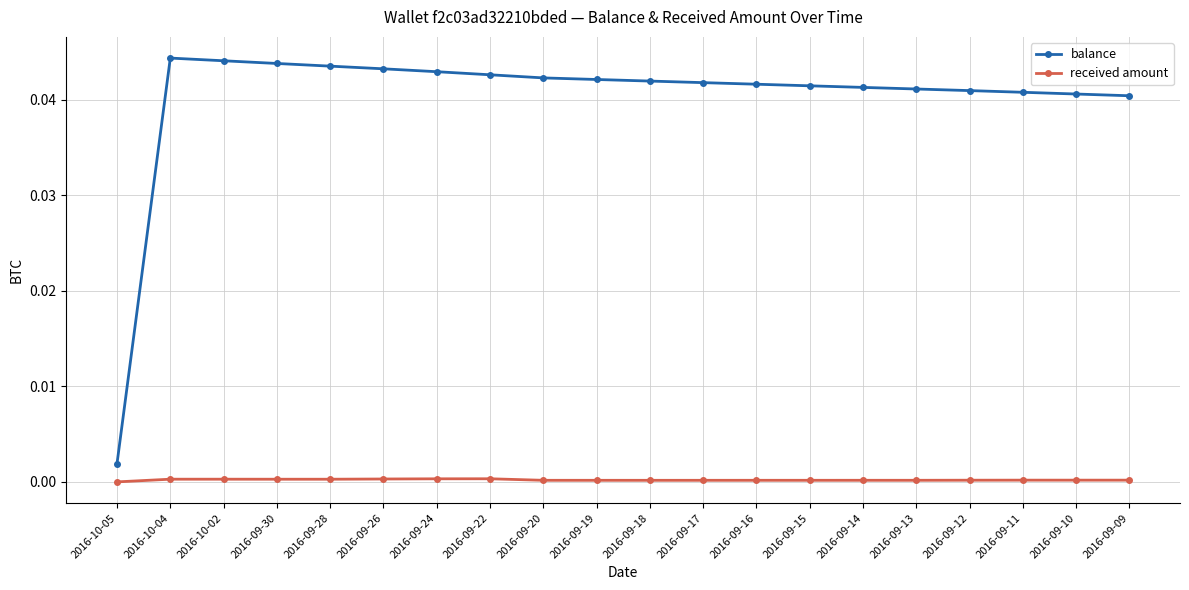

Is it true that received amount equals 0.0 at 2016-09-30?

True